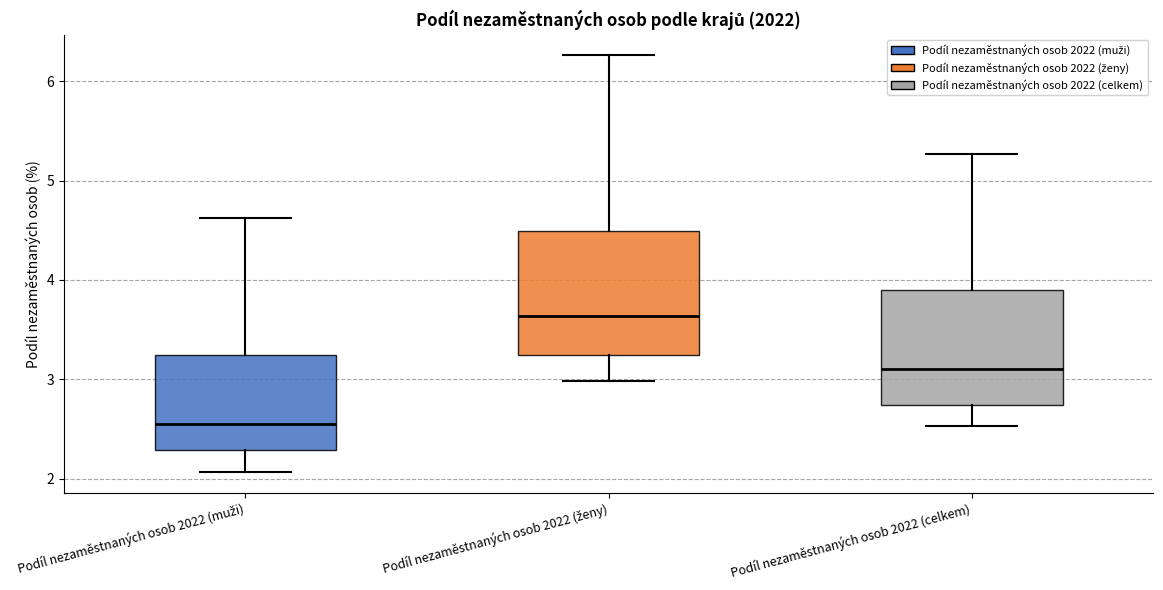

Which box has the lowest median line?

Podíl nezaměstnaných osob 2022 (muži)